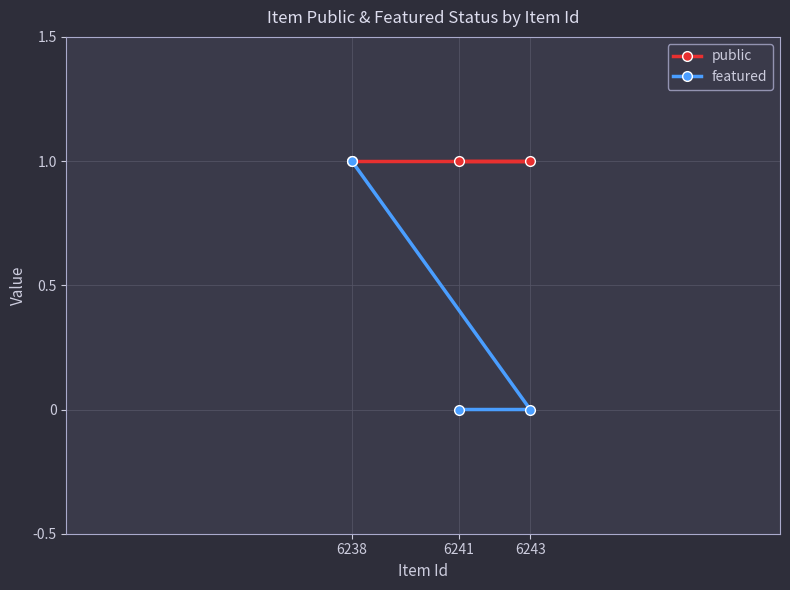

Rank the series by their average value, from lowest to highest.

featured, public